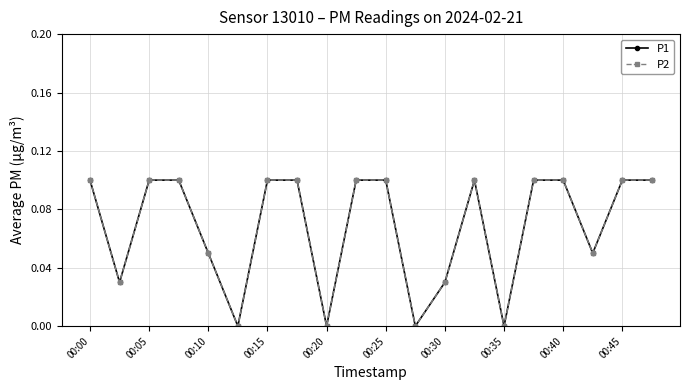

Does the chart have visible grid lines?

Yes